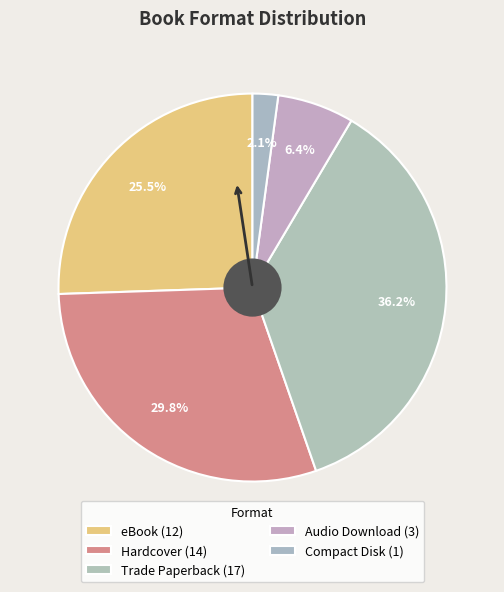

How many segments does this pie chart have?

5